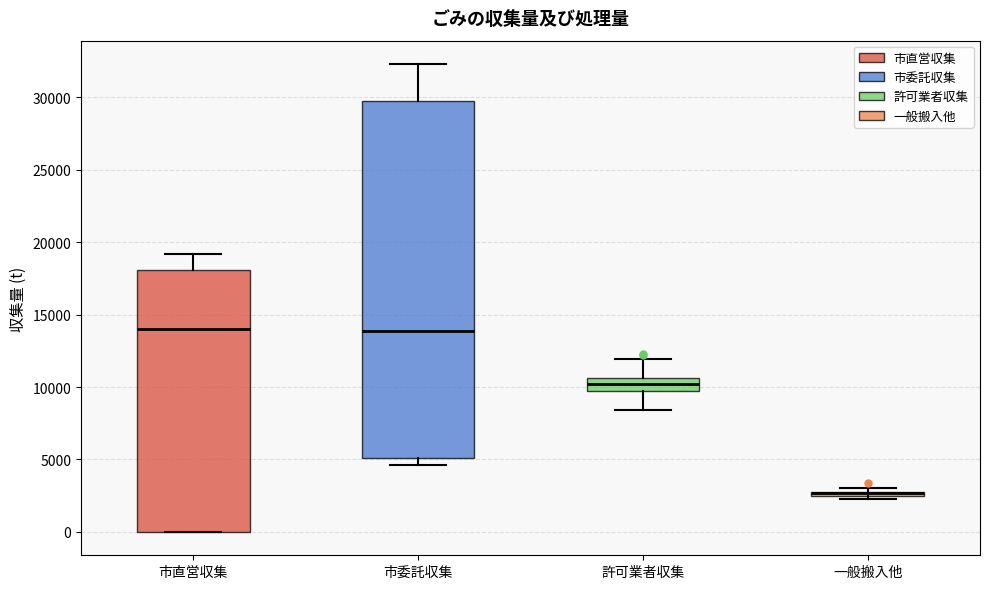

Comparing the boxes themselves (not the whiskers), which one is the tallest?

市委託収集